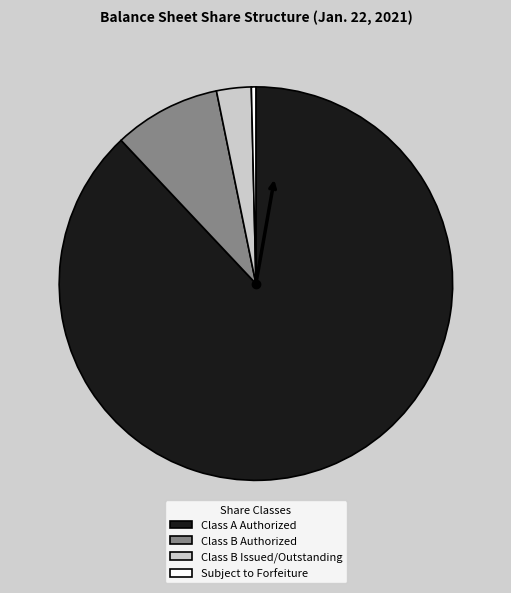

Which slice is the smallest?

Subject to Forfeiture